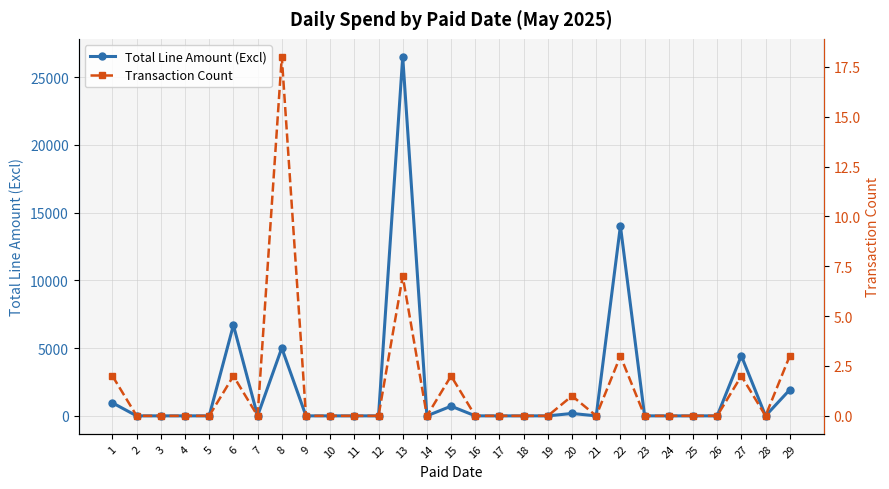

Reading right to left, what are all the values shown in this chart?

Total Line Amount (Excl): 29=1924.0	28=0.0	27=4436.7	26=0.0	25=0.0	24=0.0	23=0.0	22=14011.1	21=0.0	20=176.7	19=0.0	18=0.0	17=0.0	16=0.0	15=715.0	14=0.0	13=26496.9	12=0.0	11=0.0	10=0.0	9=0.0	8=5006.7	7=0.0	6=6694.8	5=0.0	4=0.0	3=0.0	2=0.0	1=960.0
Transaction Count: 29=3.0	28=0.0	27=2.0	26=0.0	25=0.0	24=0.0	23=0.0	22=3.0	21=0.0	20=1.0	19=0.0	18=0.0	17=0.0	16=0.0	15=2.0	14=0.0	13=7.0	12=0.0	11=0.0	10=0.0	9=0.0	8=18.0	7=0.0	6=2.0	5=0.0	4=0.0	3=0.0	2=0.0	1=2.0